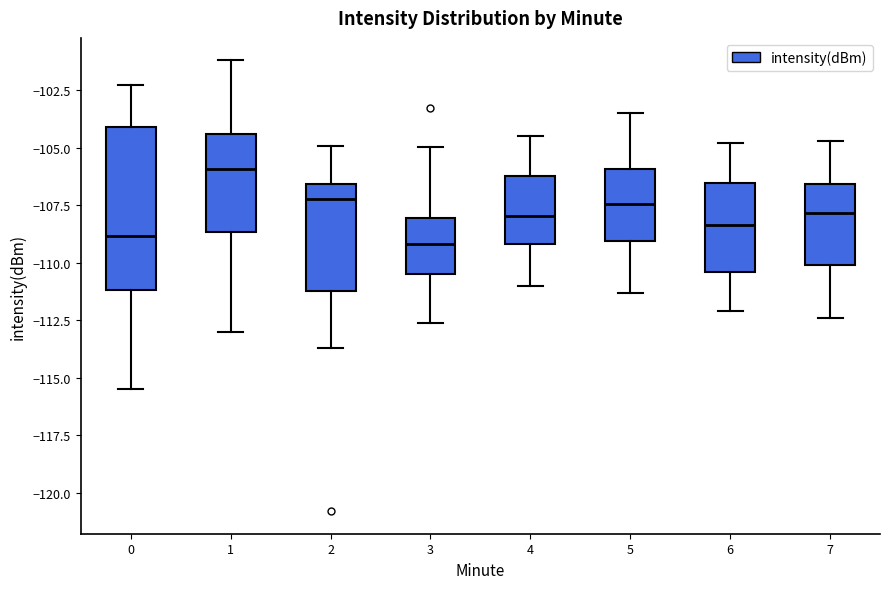

Comparing the boxes themselves (not the whiskers), which one is the tallest?

0